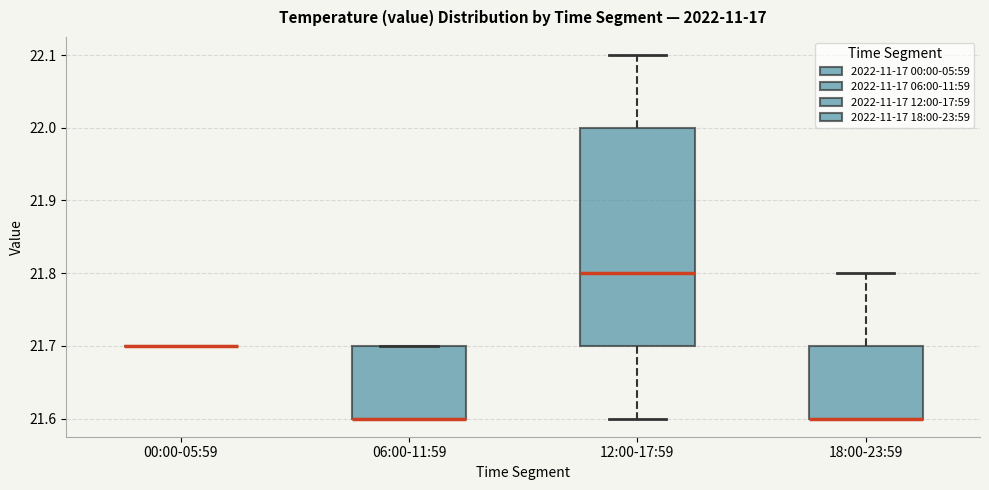

Reading left to right, transcribe this box plot: for each box, give where its median line is, the range the box spans, and where its two whiskers end, as read against the y-axis. The values are not printed on the chart, so give them approximately, as read against the axis.

00:00-05:59: box collapsed to a line at 21.7, whiskers 21.7 to 21.7
06:00-11:59: median 21.6 (drawn on the box's lower edge), box 21.6 to 21.7, whiskers 21.6 to 21.7
12:00-17:59: median 21.8, box 21.7 to 22.0, whiskers 21.6 to 22.1
18:00-23:59: median 21.6 (drawn on the box's lower edge), box 21.6 to 21.7, whiskers 21.6 to 21.8